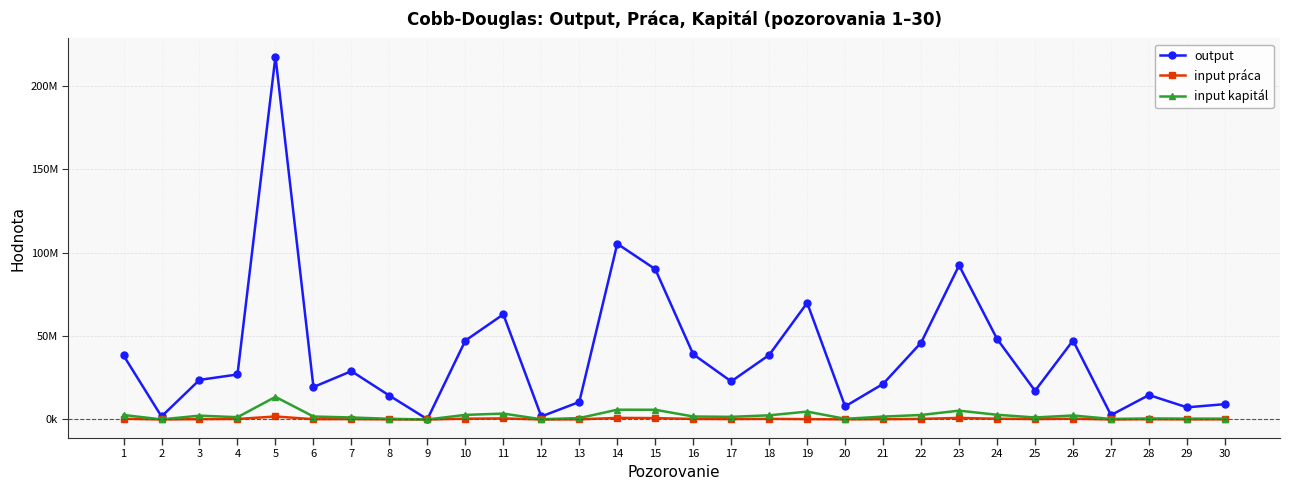

Does the chart have visible grid lines?

Yes